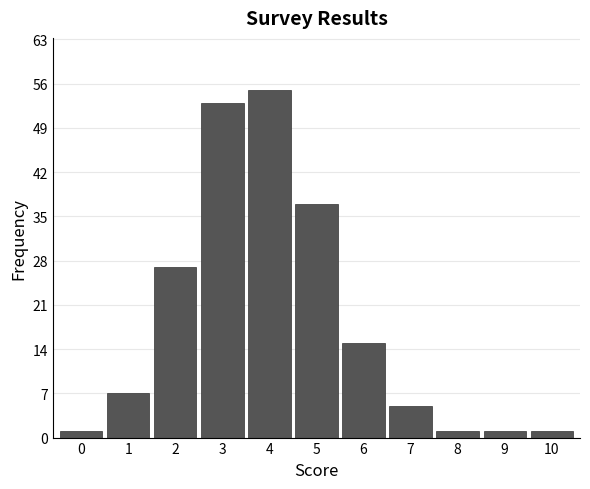

Reading left to right, list all the values displayed in this chart.

1	7	27	53	55	37	15	5	1	1	1